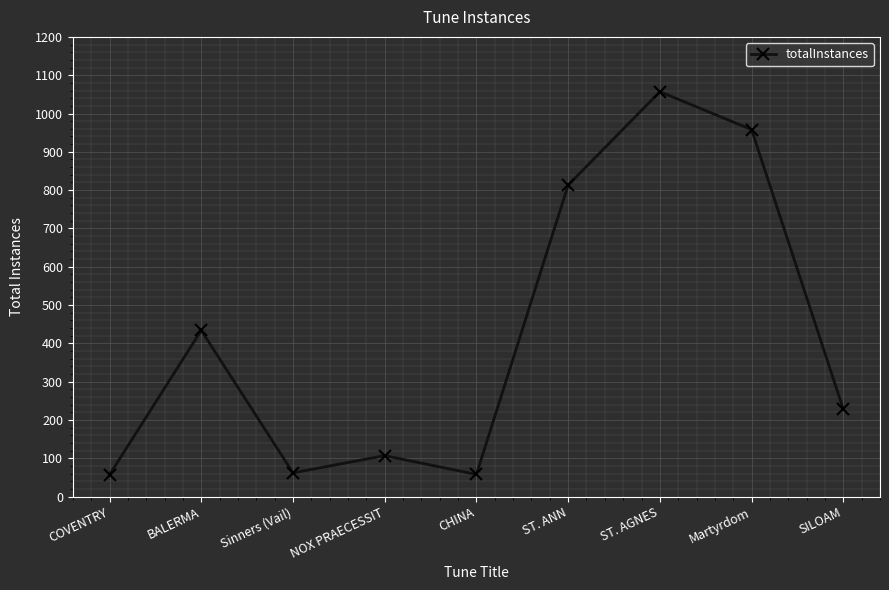

Does the chart display data point markers on the line(s)?

Yes